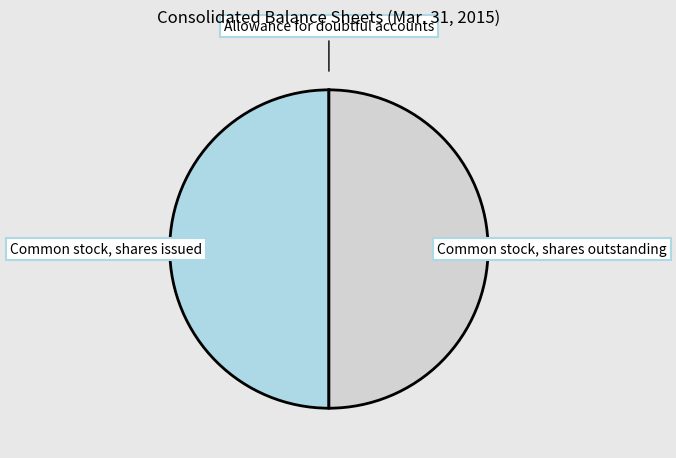

Is it true that Common stock, shares outstanding is 50% of the pie?

True